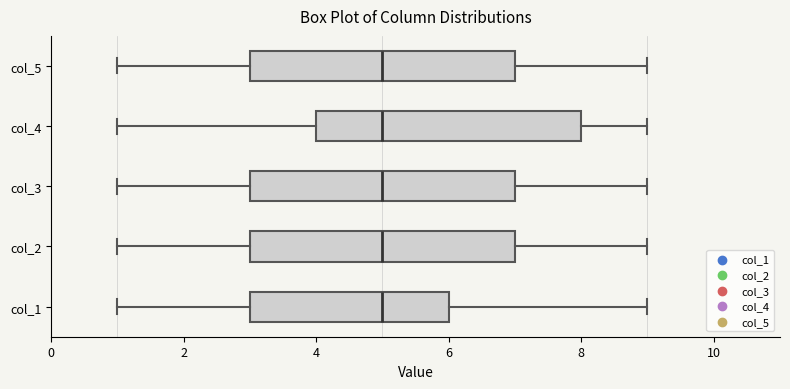

Reading bottom to top, transcribe this box plot: for each box, give where its median line is, the range the box spans, and where its two whiskers end, as read against the x-axis. The values are not printed on the chart, so give them approximately, as read against the axis.

col_1: median 5, box 3 to 6, whiskers 1 to 9
col_2: median 5, box 3 to 7, whiskers 1 to 9
col_3: median 5, box 3 to 7, whiskers 1 to 9
col_4: median 5, box 4 to 8, whiskers 1 to 9
col_5: median 5, box 3 to 7, whiskers 1 to 9